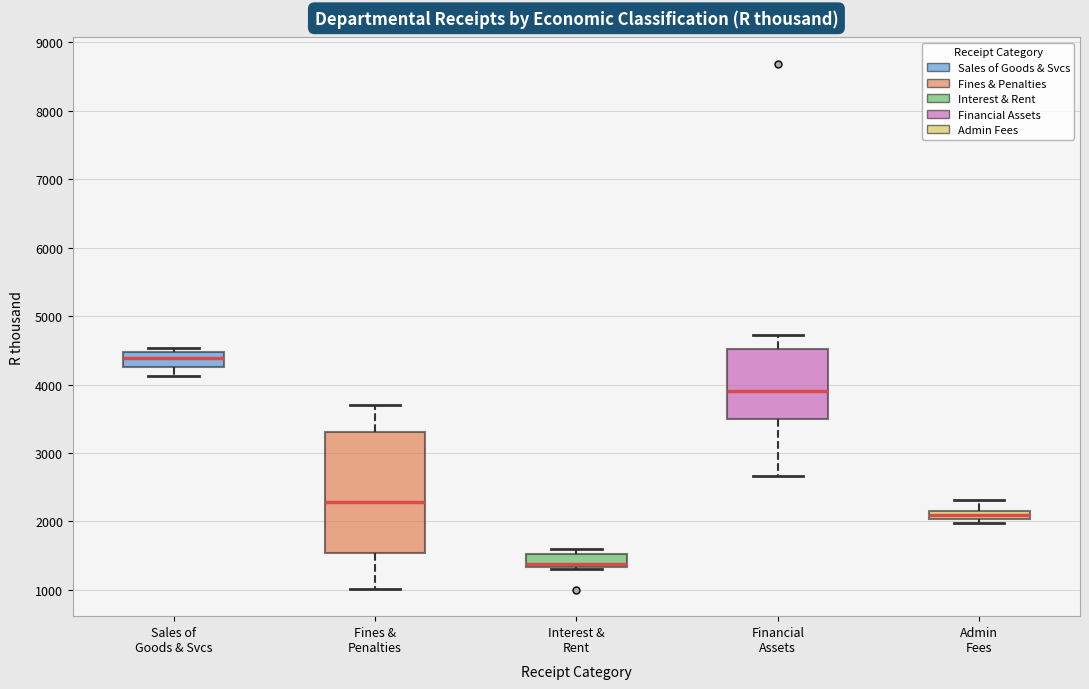

Where is the lower edge of the box for Financial Assets on the y-axis? The values are not printed on the chart, so give them approximately, as read against the axis.

3500